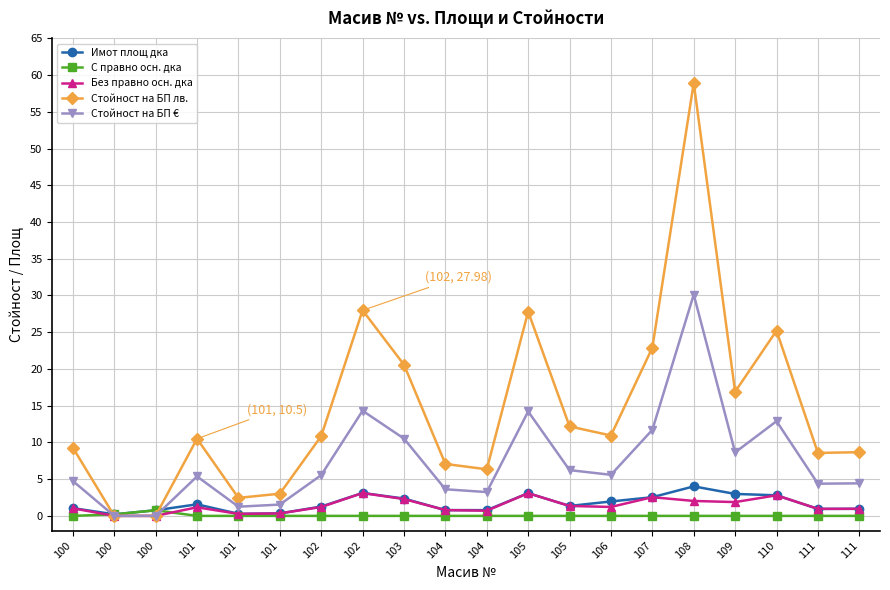

Reading left to right, what are all the values shown in this chart?

Имот площ дка: 100=1.1	100=0.2	100=0.8	101=1.6	101=0.3	101=0.3	102=1.3	102=3.1	103=2.4	104=0.8	104=0.8	105=3.1	105=1.4	106=2.0	107=2.5	108=4.0	109=3.0	110=2.8	111=1.0	111=1.0
С правно осн. дка: 100=0.0	100=0.2	100=0.8	101=0.0	101=0.0	101=0.0	102=0.0	102=0.0	103=0.0	104=0.0	104=0.0	105=0.0	105=0.0	106=0.0	107=0.0	108=0.0	109=0.0	110=0.0	111=0.0	111=0.0
Без правно осн. дка: 100=1.0	100=0.0	100=0.0	101=1.2	101=0.3	101=0.3	102=1.2	102=3.1	103=2.3	104=0.8	104=0.7	105=3.1	105=1.4	106=1.2	107=2.5	108=2.0	109=1.9	110=2.8	111=1.0	111=1.0
Стойност на БП лв.: 100=9.3	100=0.0	100=0.0	101=10.5	101=2.5	101=3.0	102=10.9	102=28.0	103=20.6	104=7.1	104=6.3	105=27.8	105=12.2	106=10.9	107=22.9	108=58.9	109=16.9	110=25.2	111=8.6	111=8.7
Стойност на БП €: 100=4.8	100=0.0	100=0.0	101=5.4	101=1.2	101=1.5	102=5.5	102=14.3	103=10.5	104=3.6	104=3.2	105=14.2	105=6.2	106=5.6	107=11.7	108=30.1	109=8.6	110=12.9	111=4.4	111=4.4